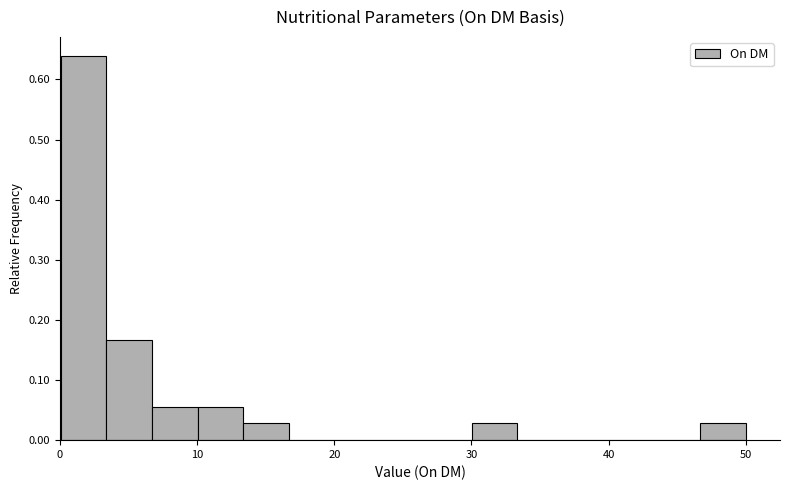

Around what value on the x-axis is the tallest bar? Give the approximate position of its centre, as read against the axis.

2